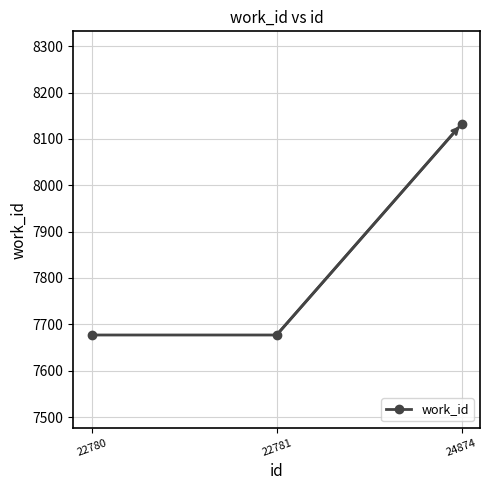

What value does the data have at 22780?

7677